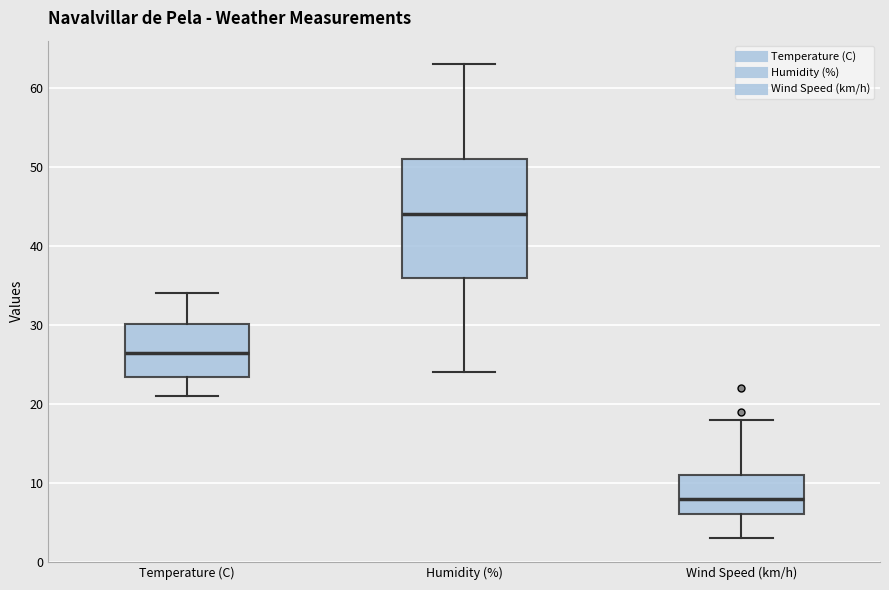

Reading left to right, read every box against the y-axis: the position of its median line, the range the box covers, and the ends of its whiskers. The values are not printed on the chart, so give them approximately, as read against the axis.

Temperature (C): median 26, box 23 to 30, whiskers 21 to 34
Humidity (%): median 44, box 36 to 51, whiskers 24 to 63
Wind Speed (km/h): median 8, box 6 to 11, whiskers 3 to 18